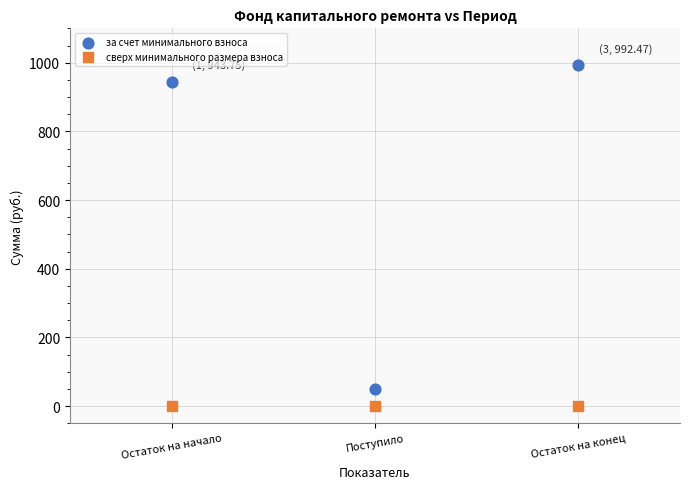

Which series reaches the maximum Y coordinate?

за счет минимального взноса